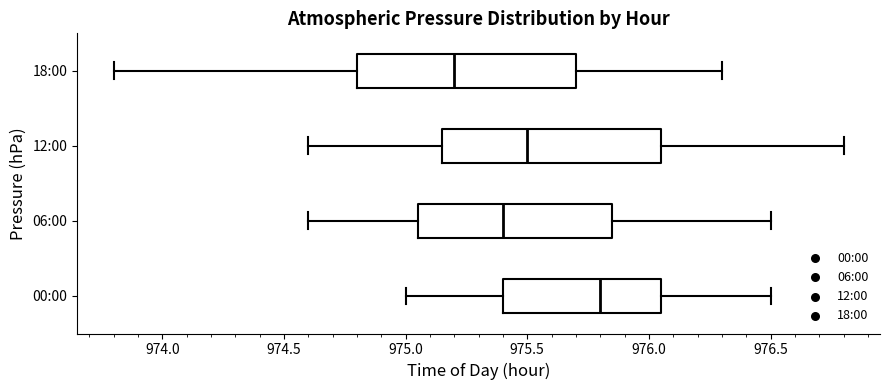

Reading bottom to top, transcribe this box plot: for each box, give where its median line is, the range the box spans, and where its two whiskers end, as read against the x-axis. The values are not printed on the chart, so give them approximately, as read against the axis.

00:00: median 975.80, box 975.40 to 976.05, whiskers 975.00 to 976.50
06:00: median 975.40, box 975.05 to 975.85, whiskers 974.60 to 976.50
12:00: median 975.50, box 975.15 to 976.05, whiskers 974.60 to 976.80
18:00: median 975.20, box 974.80 to 975.70, whiskers 973.80 to 976.30